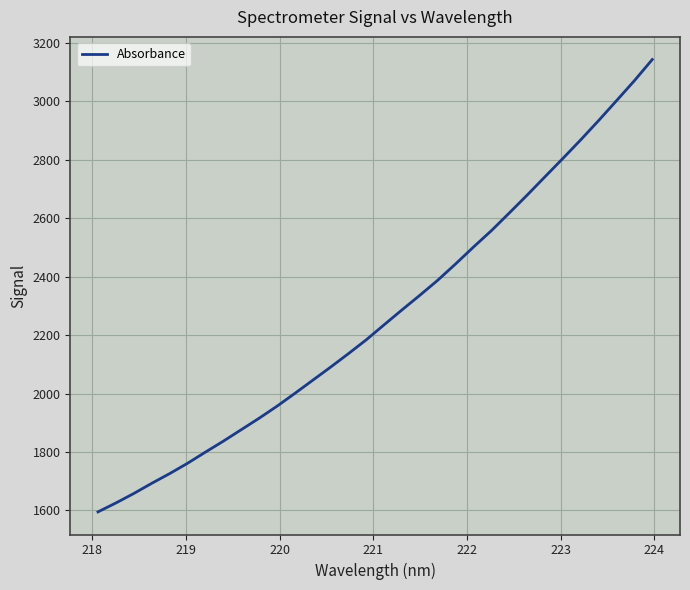

What is the difference between the maximum and minimum values?

1548.7